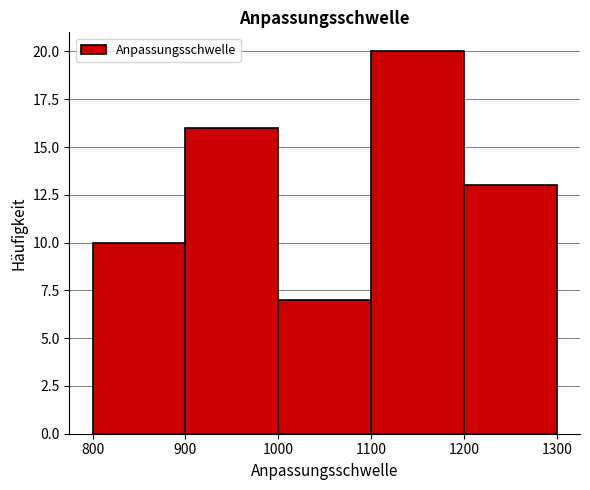

Over which range of the x-axis is the bar tallest?

1100 to 1200